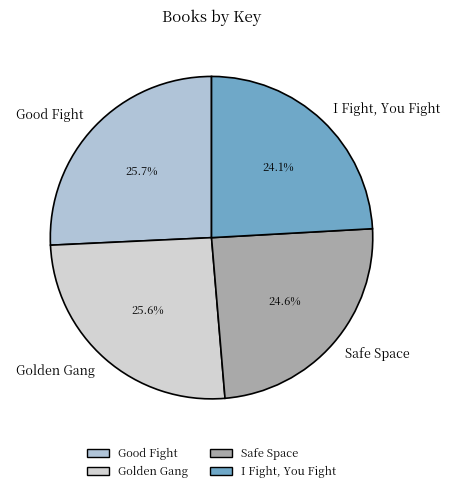

True or false: I Fight, You Fight accounts for 30% of the total.

False